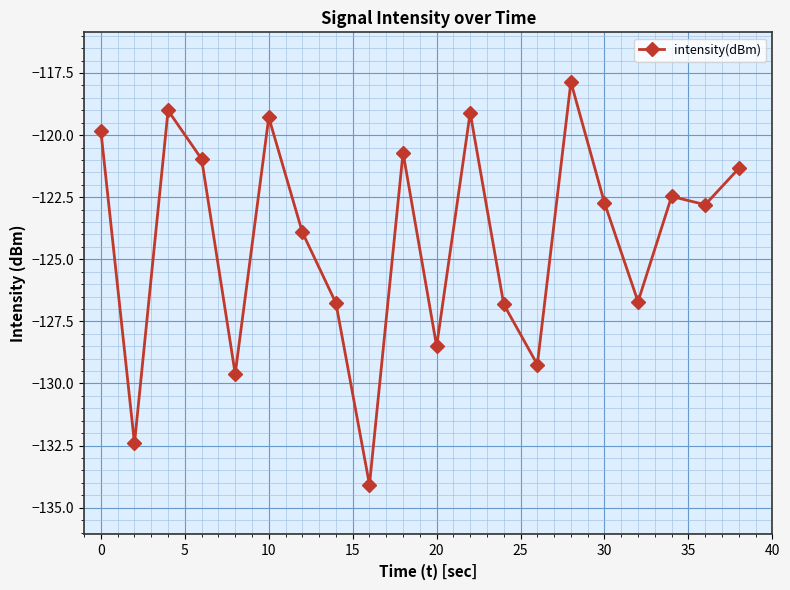

What is the greatest value displayed?

-117.9